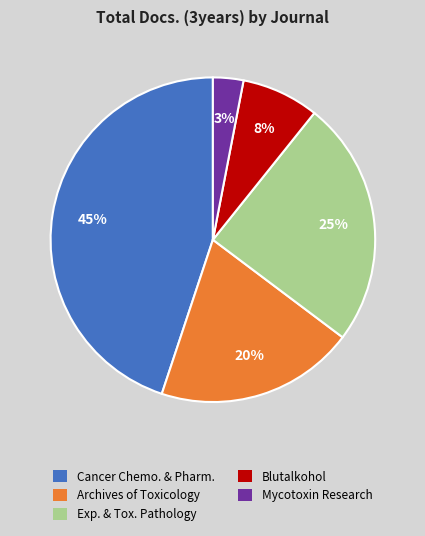

Is there a majority slice in this chart?

No